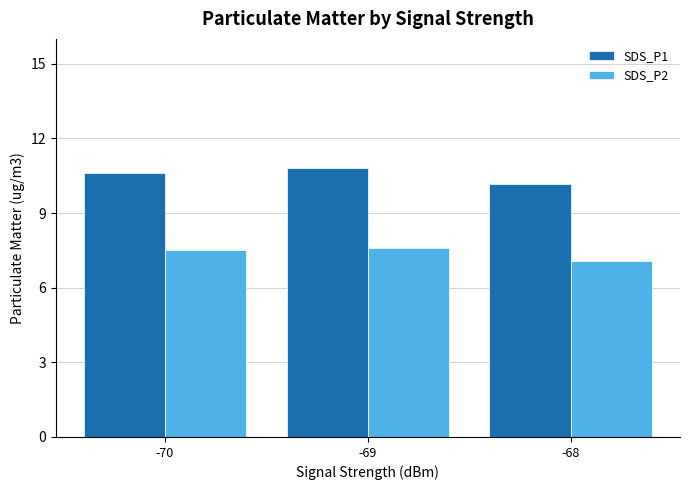

At which label is SDS_P1 closest to 10?

-68